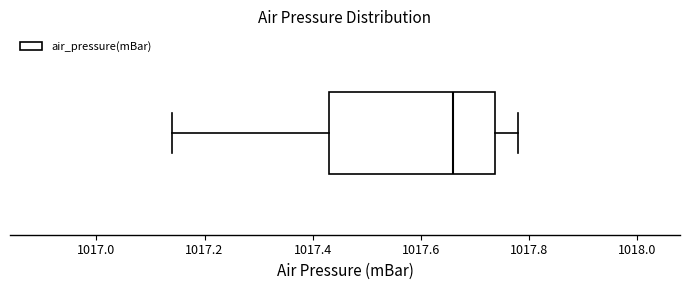

Where is the left edge of the box on the x-axis? The values are not printed on the chart, so give them approximately, as read against the axis.

1017.44